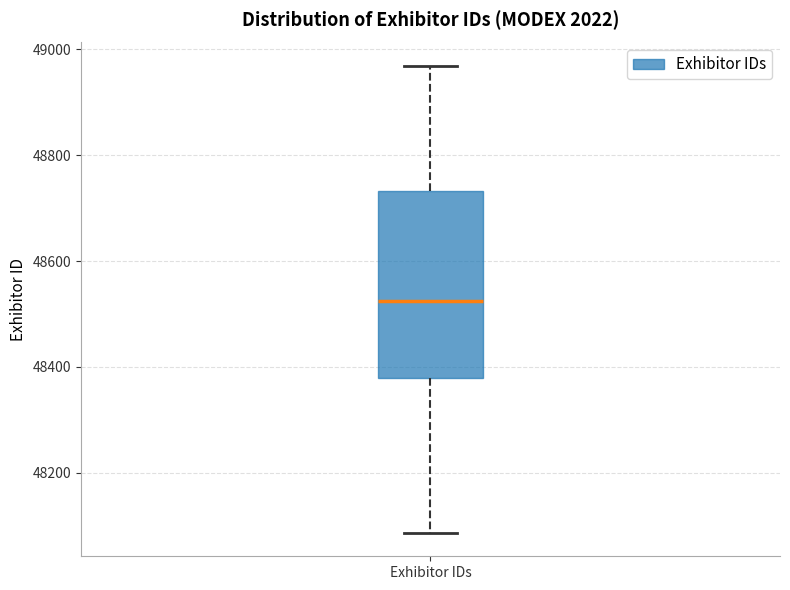

Where does the upper whisker of the box for Exhibitor IDs end on the y-axis? The values are not printed on the chart, so give them approximately, as read against the axis.

48960